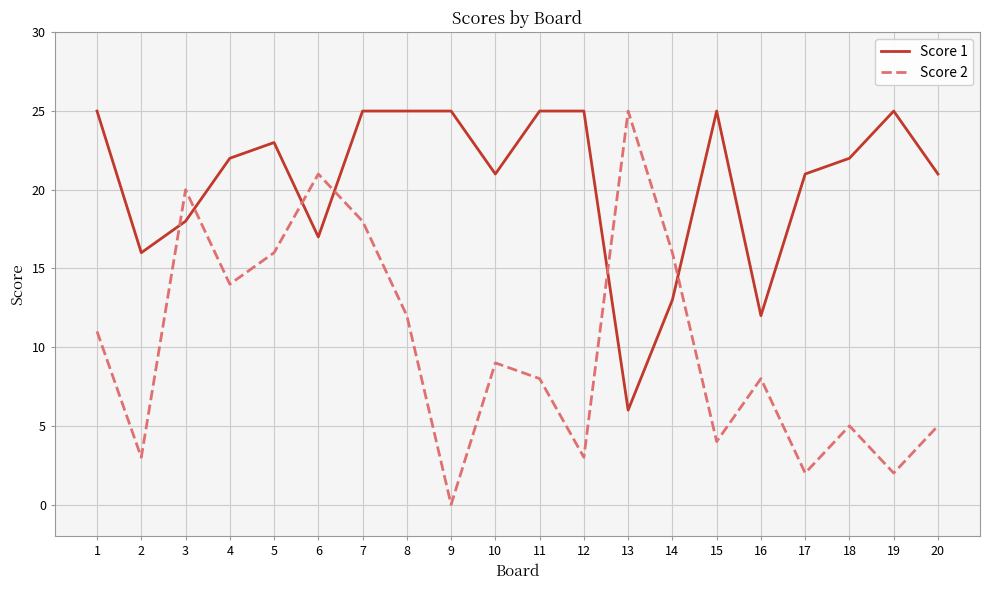

Which series changed the most between 4 and 16?

Score 1